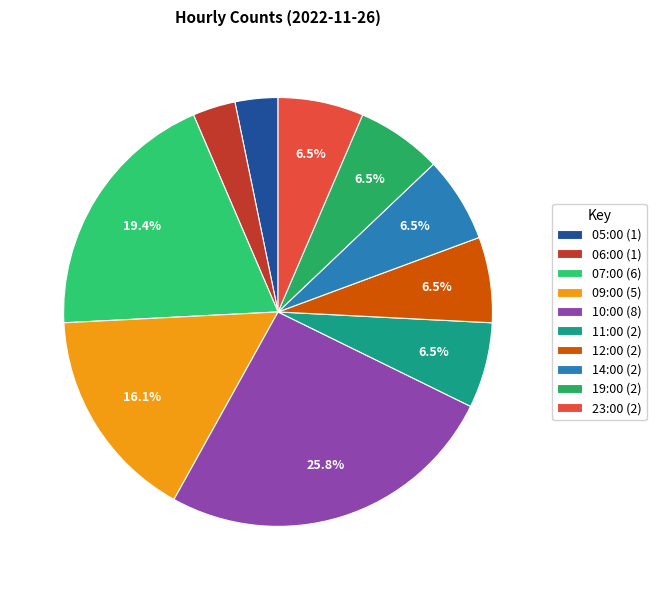

The 23:00 slice represents 6% of the pie. True or false?

True